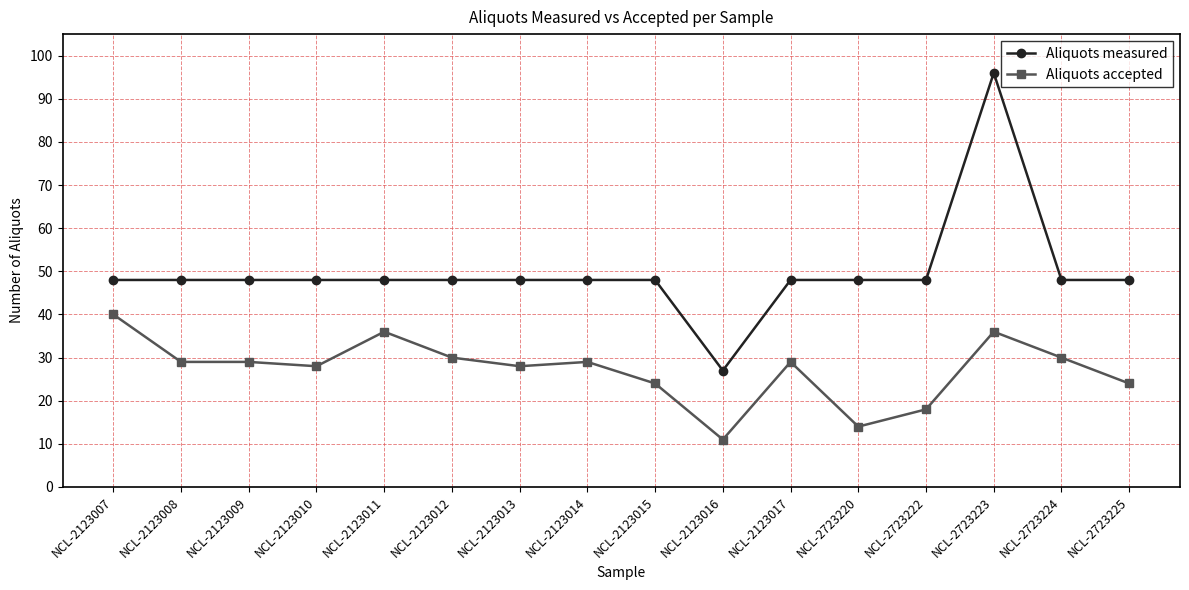

What is the difference between the Aliquots accepted values at NCL-2123008 and NCL-2723224?

1